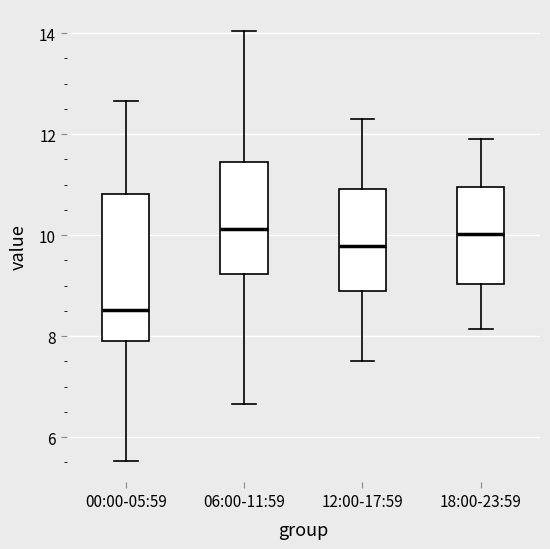

Where is the upper edge of the box for 00:00-05:59 on the y-axis? The values are not printed on the chart, so give them approximately, as read against the axis.

10.8